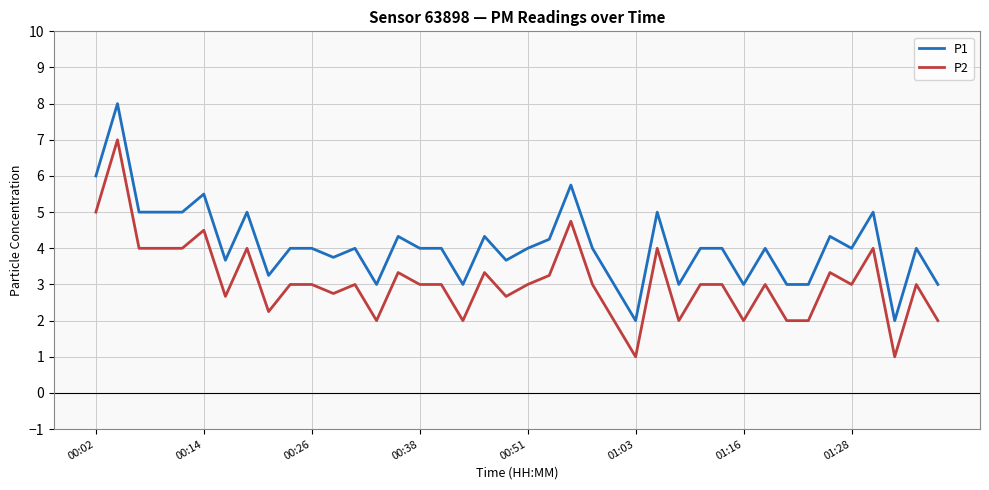

True or false: P1 and P2 cross at least once.

False